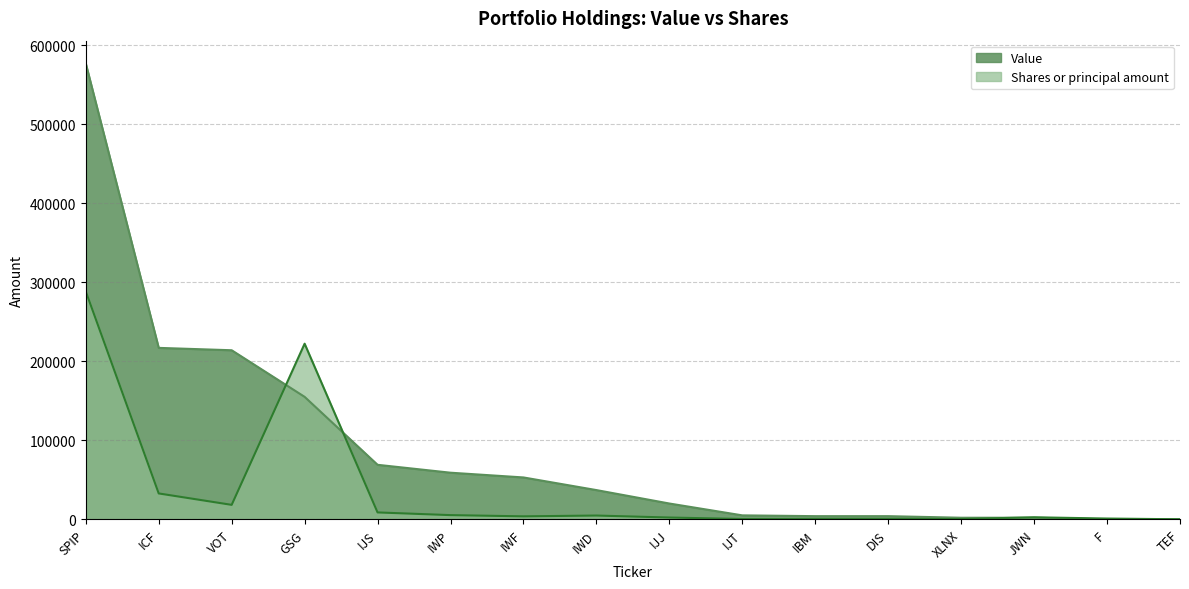

Between VOT and SPIP, which is larger?

SPIP